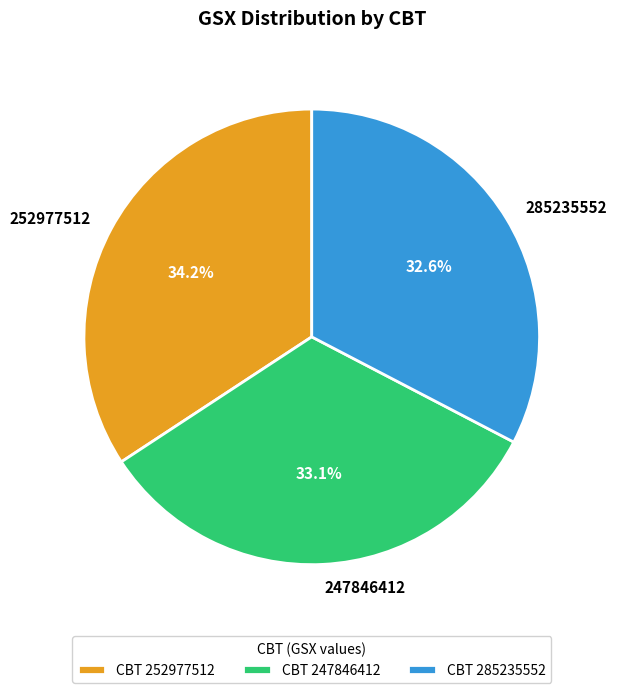

To the nearest percent, what is the average slice percentage?

33%